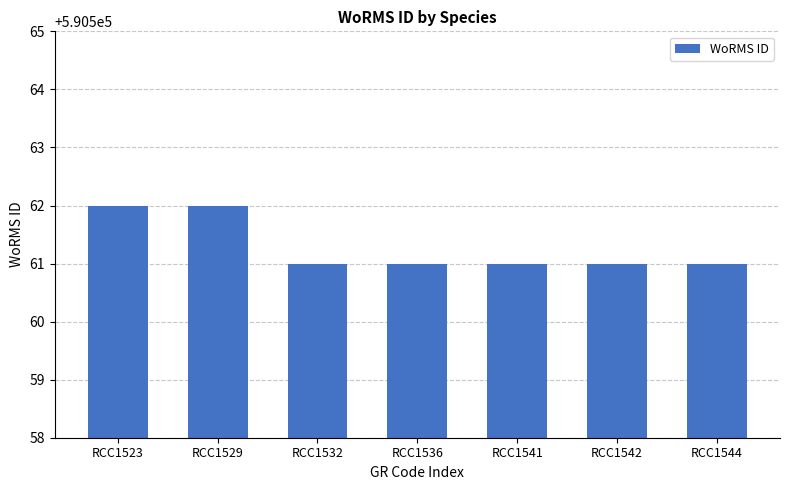

What is the maximum value shown in the chart?

590562